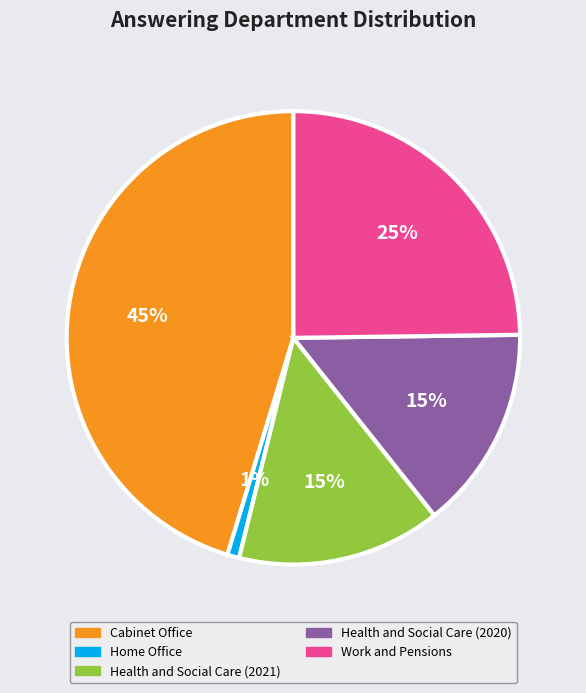

Does any single category account for the majority?

No